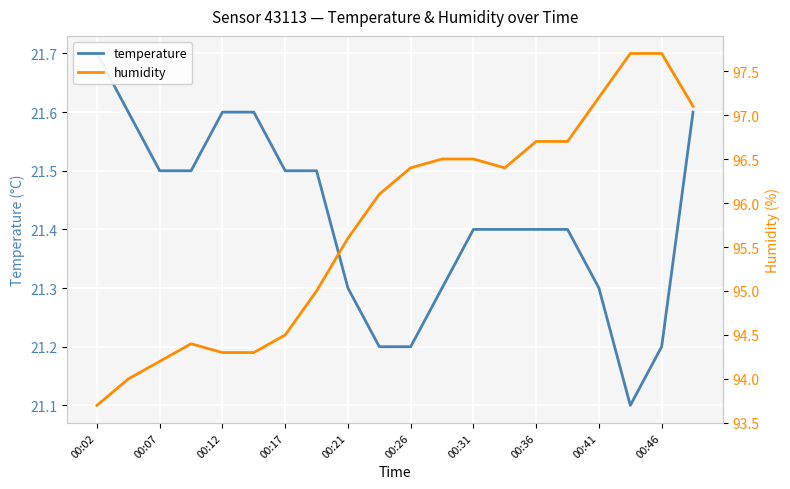

What is the highest value of the temperature series?

21.7